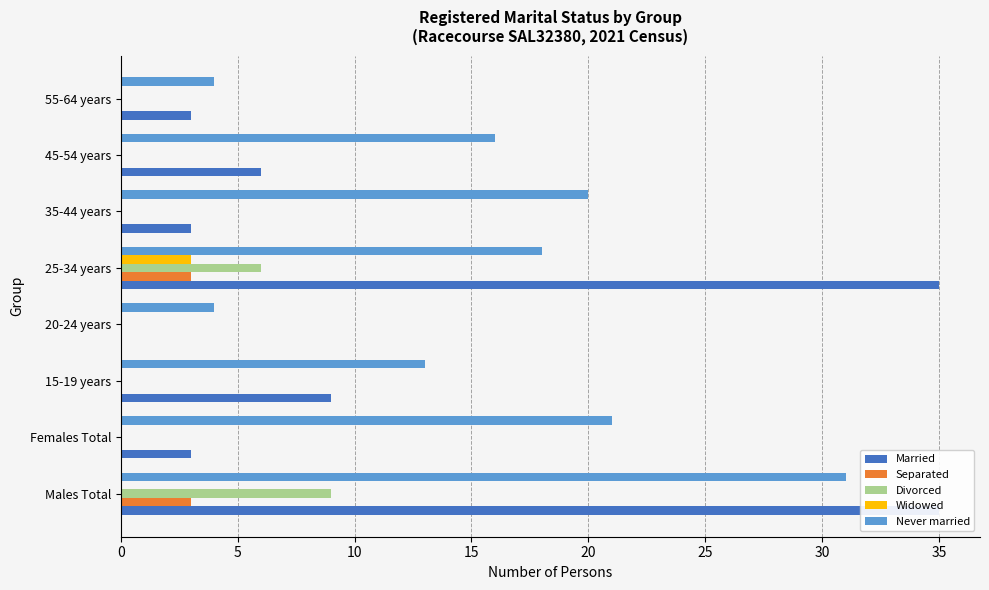

How many data points in Never married are above 18?

3